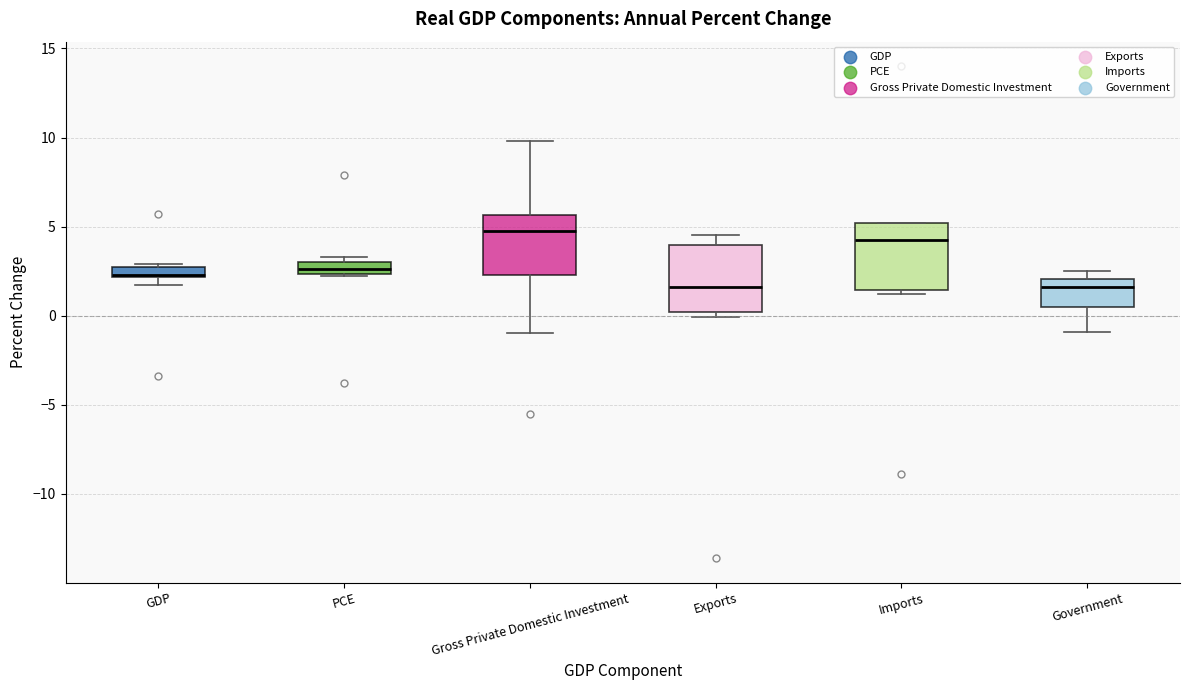

Where does the upper whisker of the box for Exports end on the y-axis? The values are not printed on the chart, so give them approximately, as read against the axis.

4.5